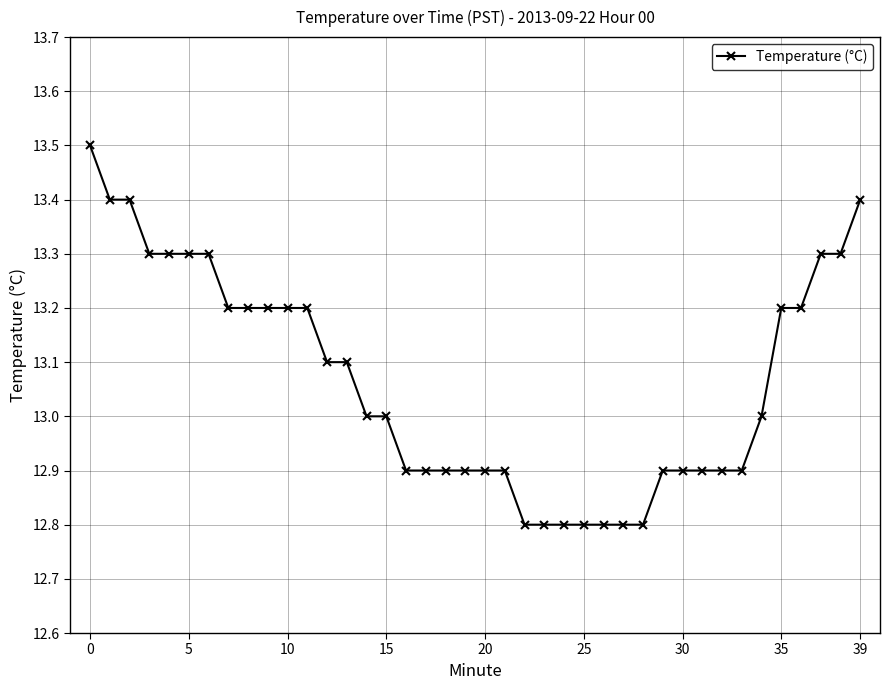

What is the difference between the second highest and minimum values?

0.6